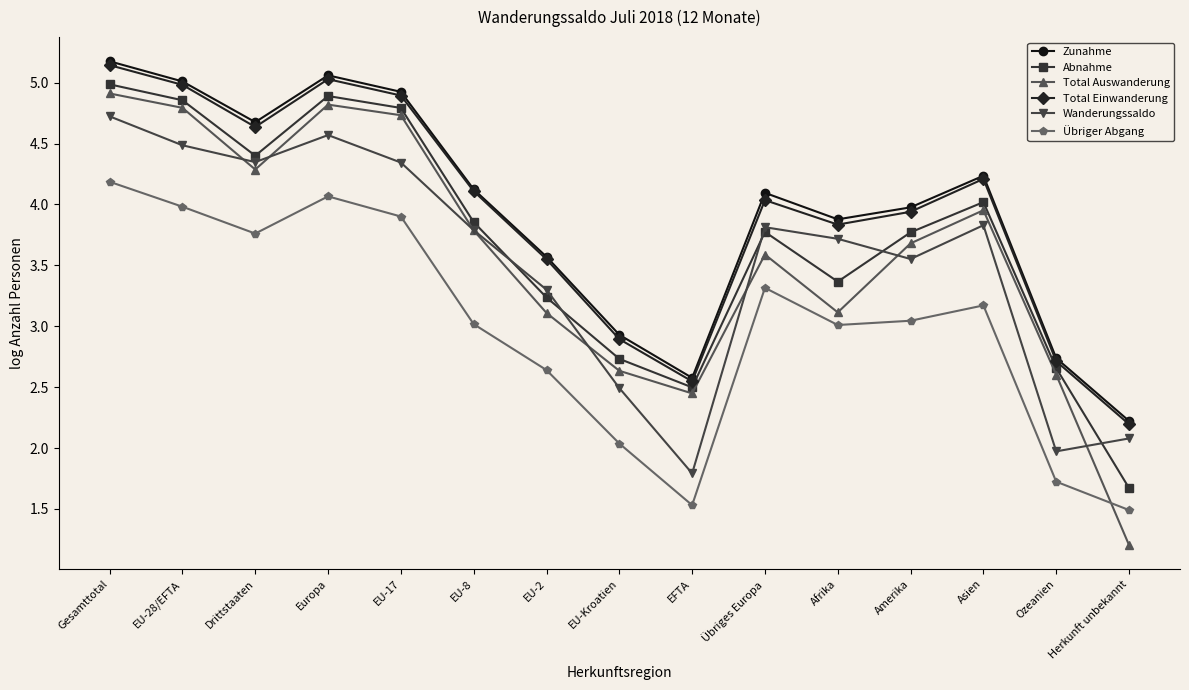

How many interior local valleys does the Total Einwanderung series have?

3